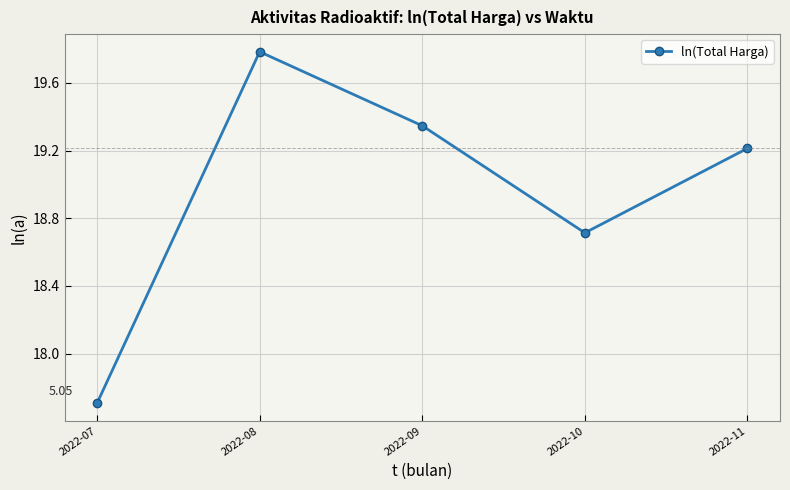

Rank the categories by value from highest to lowest.

2022-08, 2022-09, 2022-11, 2022-10, 2022-07